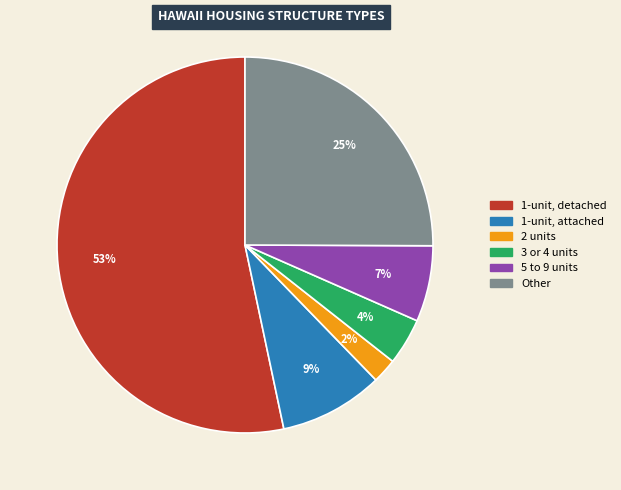

How many slices are in this pie chart?

6